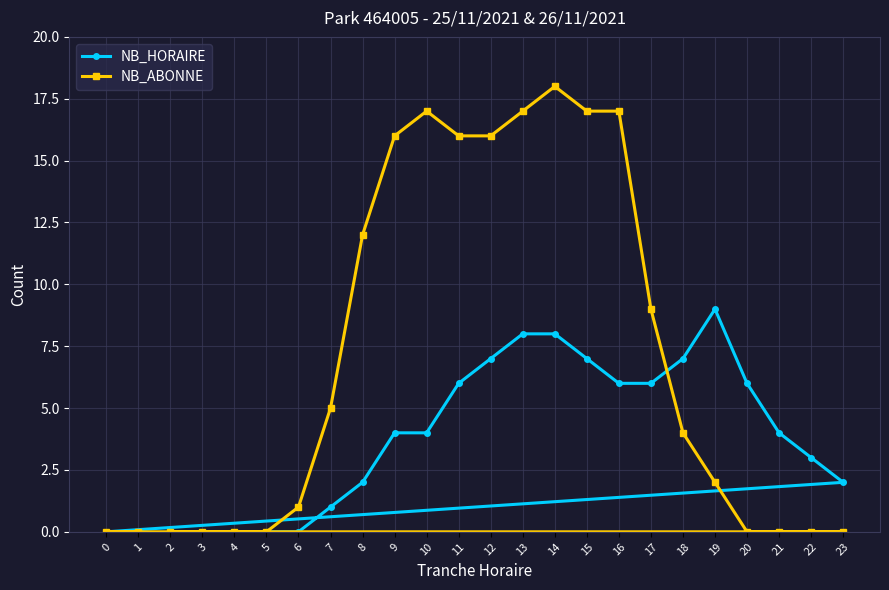

What is the total value across all series at 20?

6